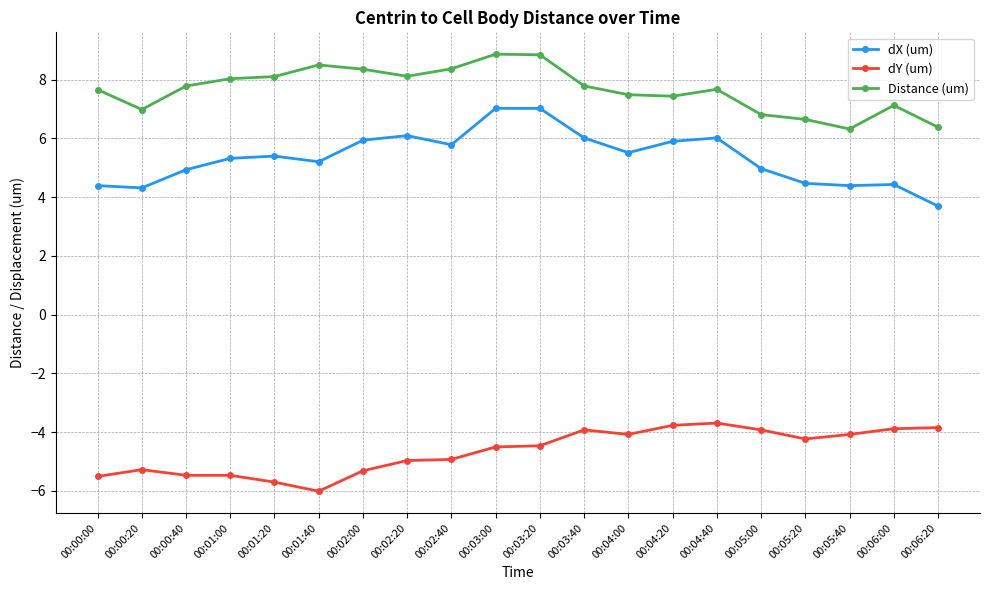

True or false: dX (um) has more than 2 points higher than both neighbors.

True